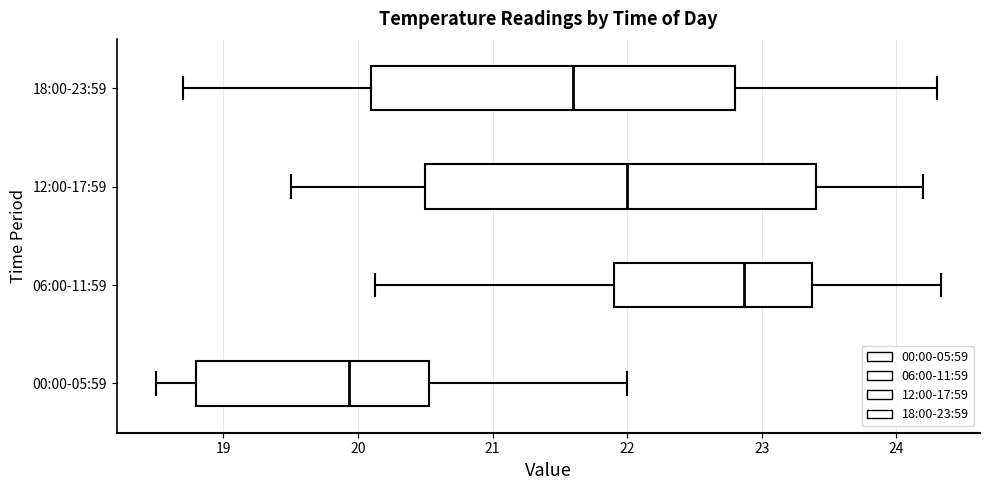

Reading bottom to top, read every box against the x-axis: the position of its median line, the range the box covers, and the ends of its whiskers. The values are not printed on the chart, so give them approximately, as read against the axis.

00:00-05:59: median 19.9, box 18.8 to 20.5, whiskers 18.5 to 22.0
06:00-11:59: median 22.9, box 21.9 to 23.4, whiskers 20.1 to 24.3
12:00-17:59: median 22.0, box 20.5 to 23.4, whiskers 19.5 to 24.2
18:00-23:59: median 21.6, box 20.1 to 22.8, whiskers 18.7 to 24.3